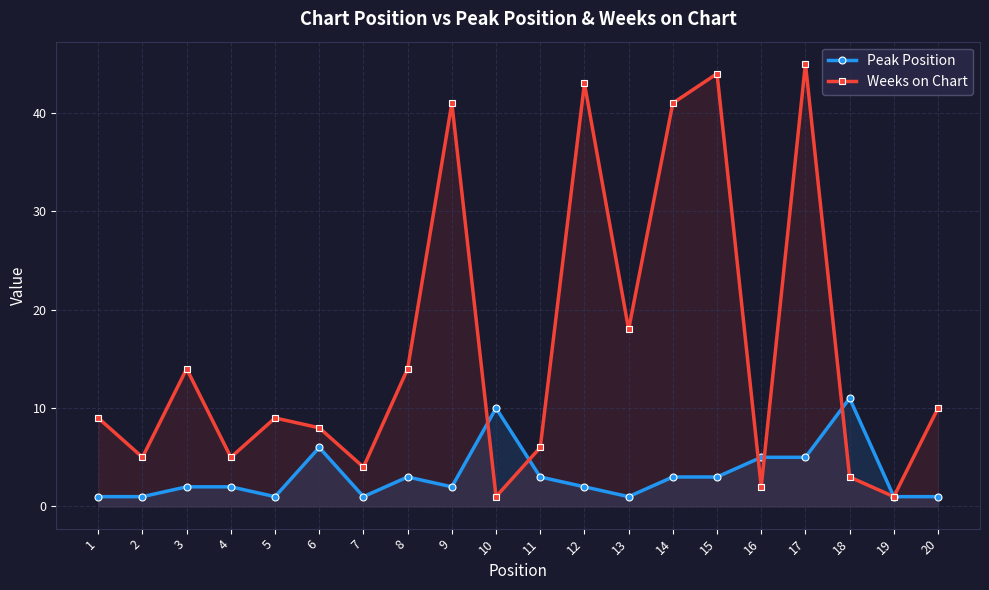

How many series are shown in this chart?

2